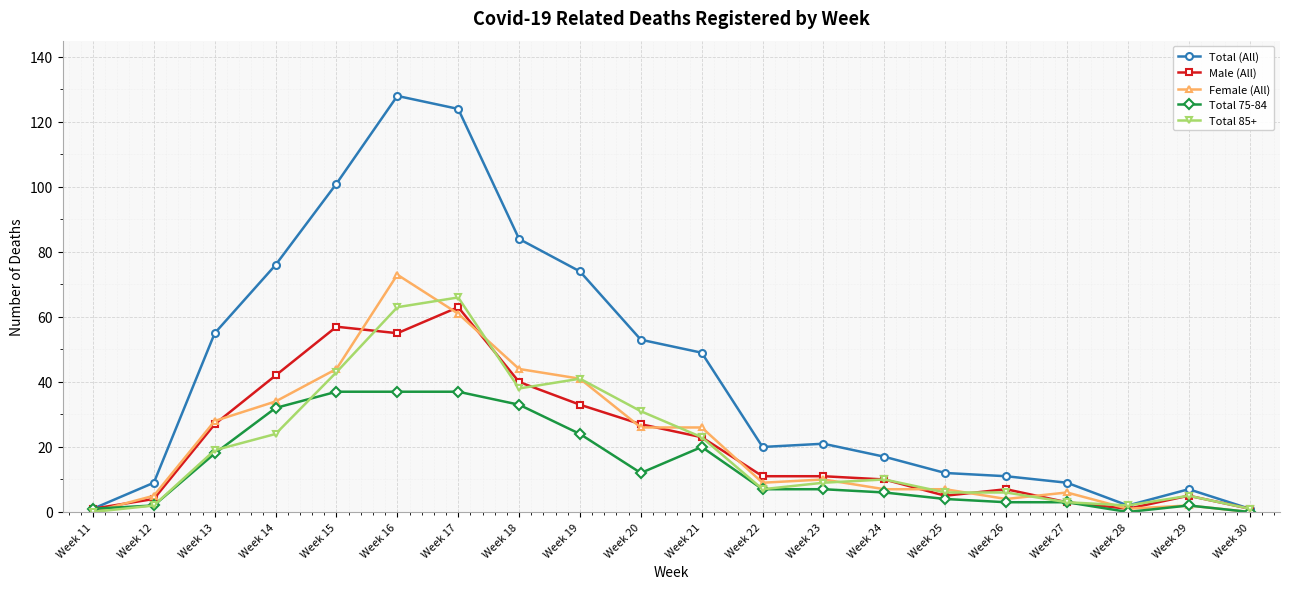

Reading right to left, what are all the values shown in this chart?

Total (All): 1	7	2	9	11	12	17	21	20	49	53	74	84	124	128	101	76	55	9	1
Male (All): 1	5	1	3	7	5	10	11	11	23	27	33	40	63	55	57	42	27	4	1
Female (All): 0	2	1	6	4	7	7	10	9	26	26	41	44	61	73	44	34	28	5	0
Total 75-84: 0	2	0	3	3	4	6	7	7	20	12	24	33	37	37	37	32	18	2	1
Total 85+: 1	5	2	3	6	6	10	9	7	23	31	41	38	66	63	43	24	19	2	0